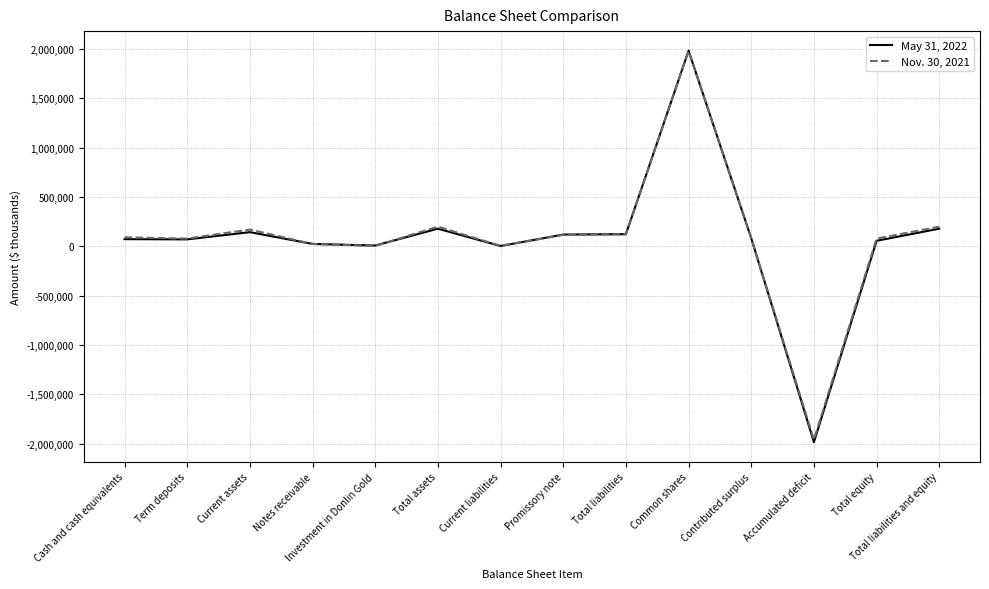

How many times do Nov. 30, 2021 and May 31, 2022 cross each other?

4